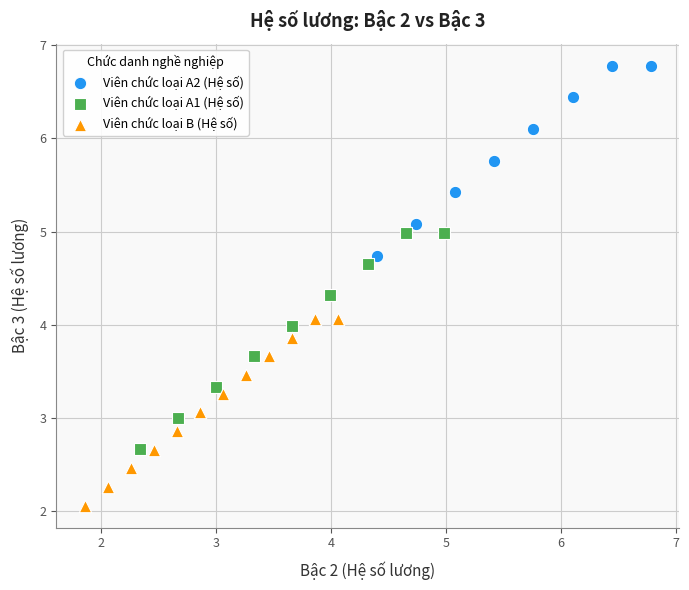

What are all the series names shown in the legend?

Viên chức loại A2 (Hệ số), Viên chức loại A1 (Hệ số), Viên chức loại B (Hệ số)